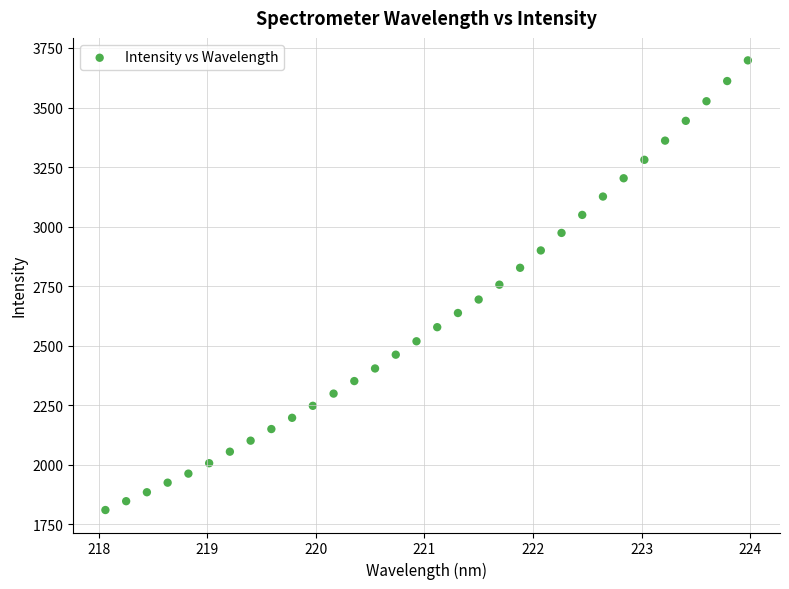

What is the range of Y values (max minus min)?

1887.7